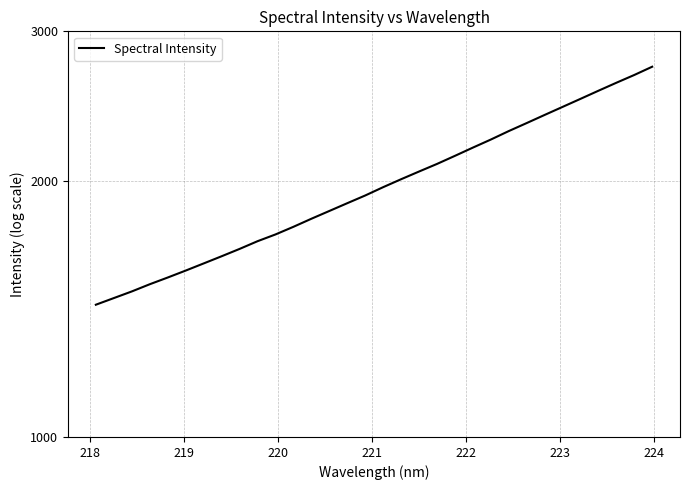

The value at 220 is 2239.8. True or false?

False